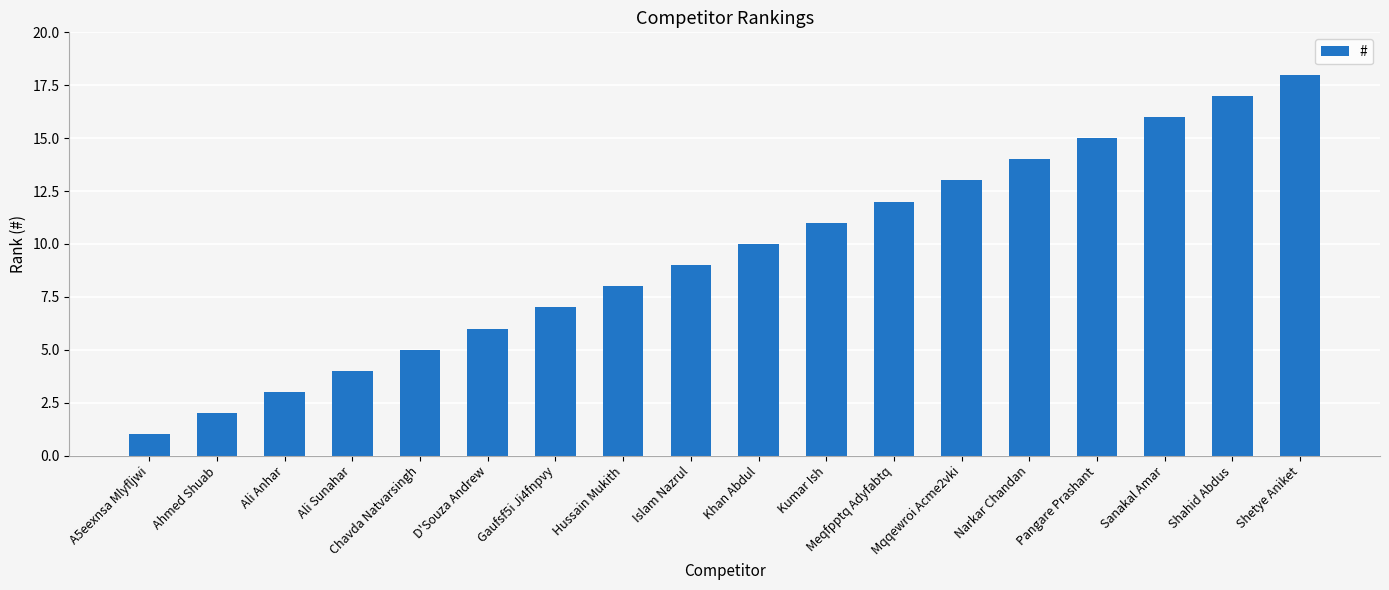

Reading right to left, list all the values displayed in this chart.

Shetye Aniket=18	Shahid Abdus=17	Sanakal Amar=16	Pangare Prashant=15	Narkar Chandan=14	Mqqewroi Acme2vki=13	Meqfpptq Adyfabtq=12	Kumar Ish=11	Khan Abdul=10	Islam Nazrul=9	Hussain Mukith=8	Gaufsf5i Ji4fnpvy=7	D'Souza Andrew=6	Chavda Natvarsingh=5	Ali Sunahar=4	Ali Anhar=3	Ahmed Shuab=2	A5eexnsa Mlyfljwi=1